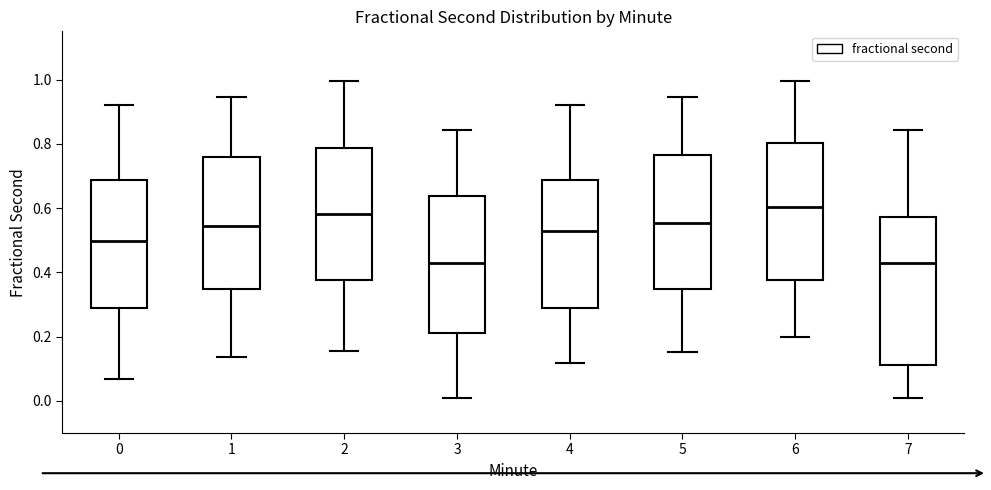

Which box has the highest median line?

6